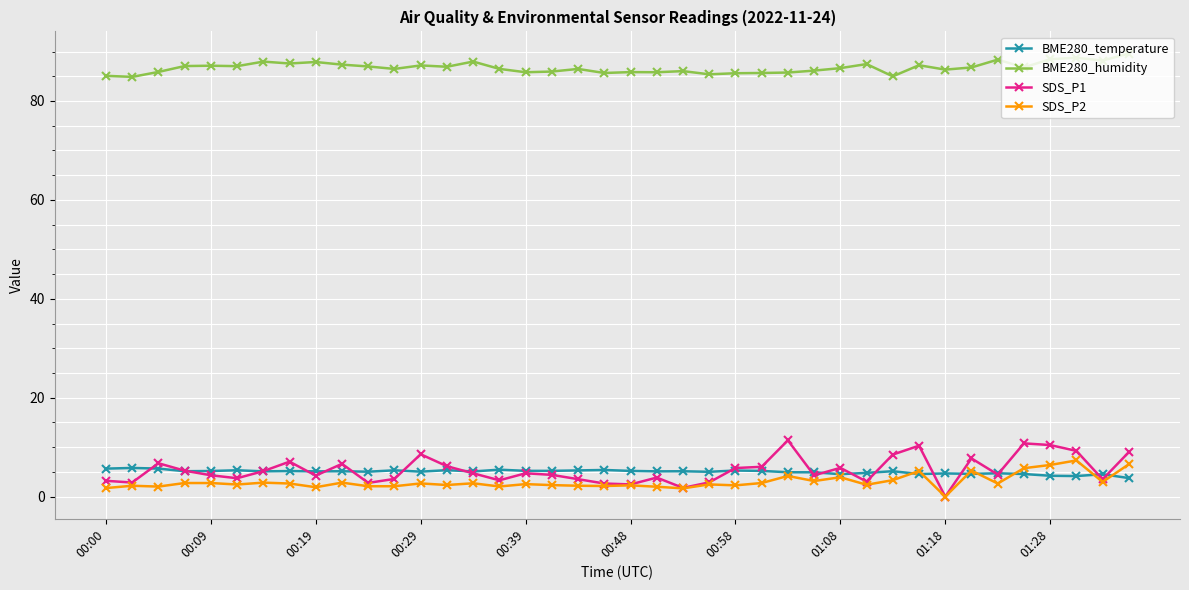

True or false: BME280_humidity and BME280_temperature cross at least once.

False